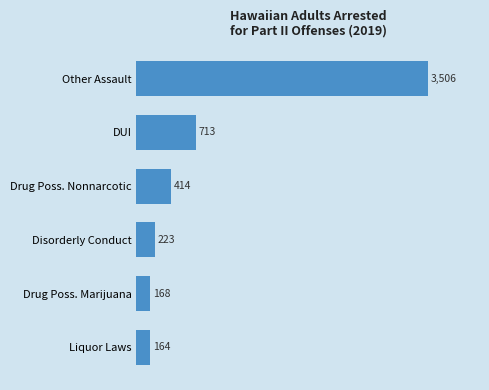

List the labels in order of value, largest first.

Other Assault, DUI, Drug Poss. Nonnarcotic, Disorderly Conduct, Drug Poss. Marijuana, Liquor Laws